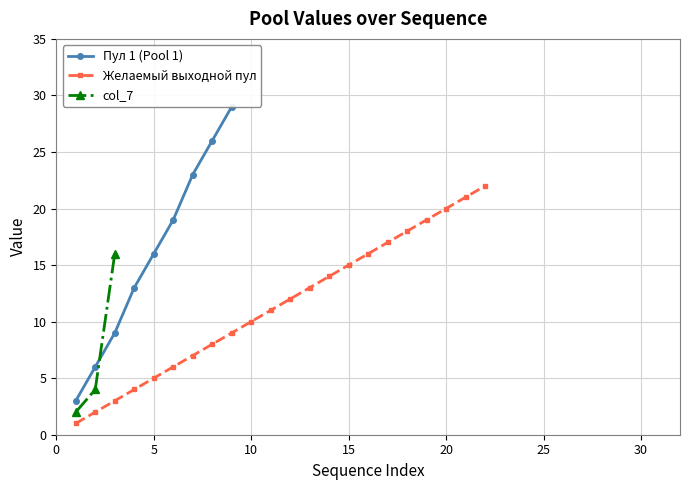

Is it true that the value at 13 is 20?

False